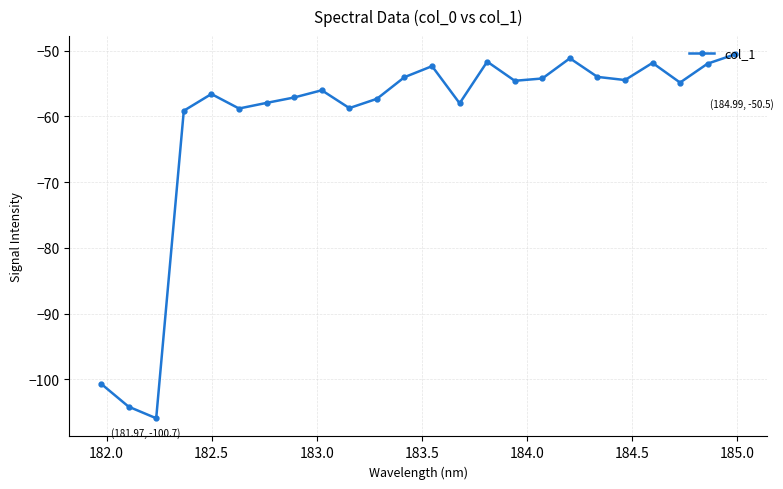

How many interior local peaks (higher than both neighbors) does the data have?

6